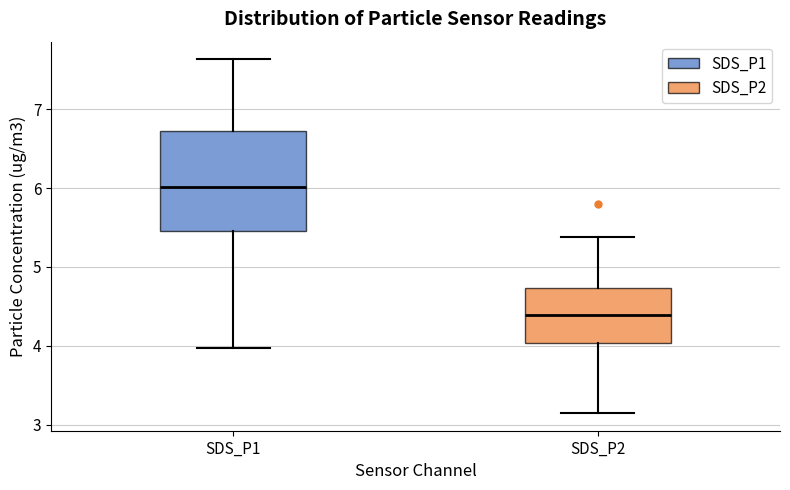

Where is the upper edge of the box for SDS_P2 on the y-axis? The values are not printed on the chart, so give them approximately, as read against the axis.

4.7